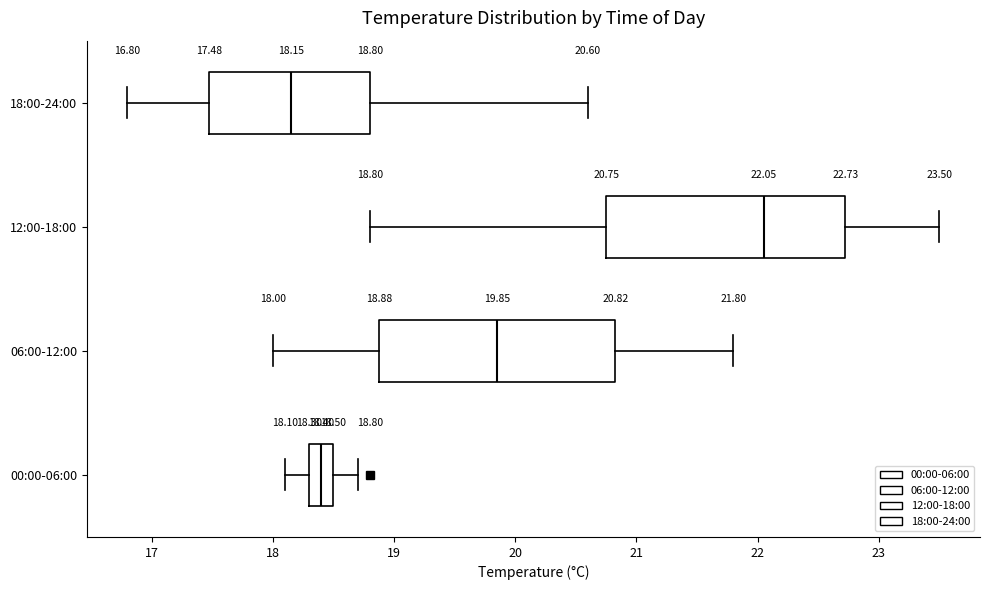

Which box's median line is the furthest to the left?

18:00-24:00